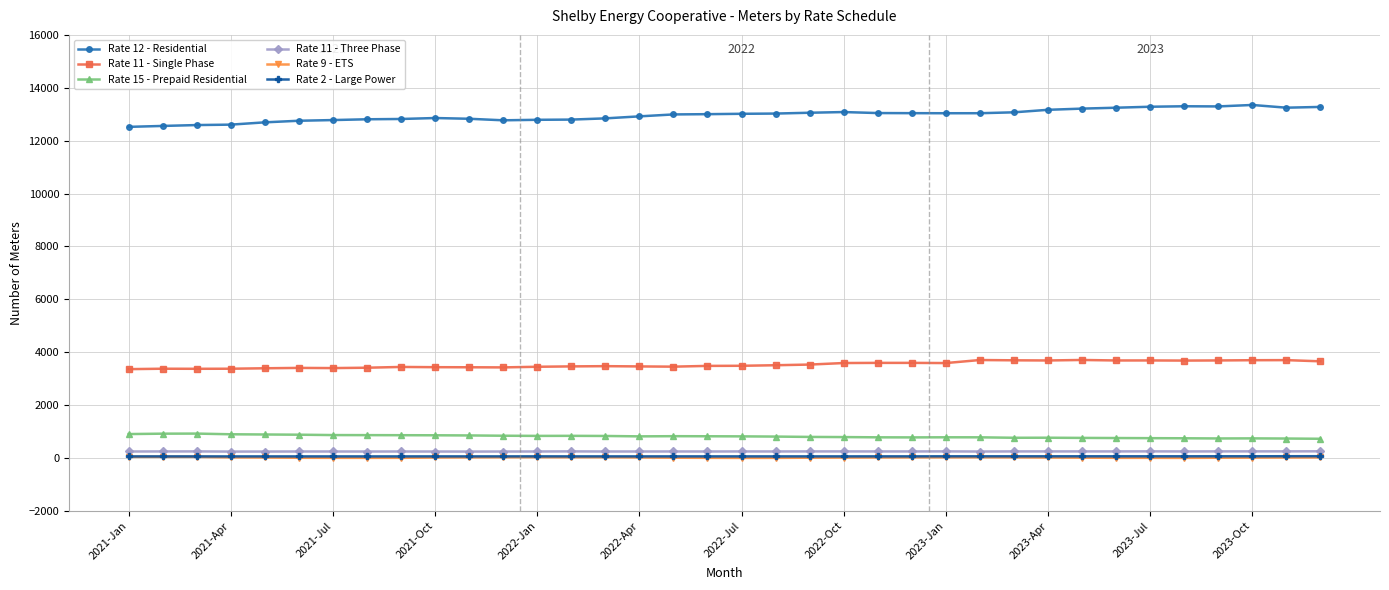

True or false: Rate 9 - ETS has more than 1 points higher than both neighbors.

True